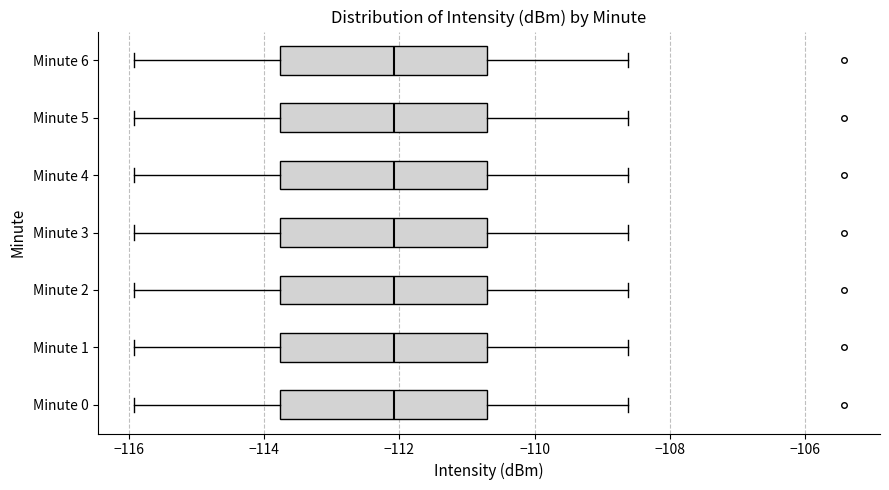

Reading bottom to top, transcribe this box plot: for each box, give where its median line is, the range the box spans, and where its two whiskers end, as read against the x-axis. The values are not printed on the chart, so give them approximately, as read against the axis.

Minute 0: median -112.0, box -113.8 to -110.8, whiskers -116.0 to -108.6
Minute 1: median -112.0, box -113.8 to -110.8, whiskers -116.0 to -108.6
Minute 2: median -112.0, box -113.8 to -110.8, whiskers -116.0 to -108.6
Minute 3: median -112.0, box -113.8 to -110.8, whiskers -116.0 to -108.6
Minute 4: median -112.0, box -113.8 to -110.8, whiskers -116.0 to -108.6
Minute 5: median -112.0, box -113.8 to -110.8, whiskers -116.0 to -108.6
Minute 6: median -112.0, box -113.8 to -110.8, whiskers -116.0 to -108.6